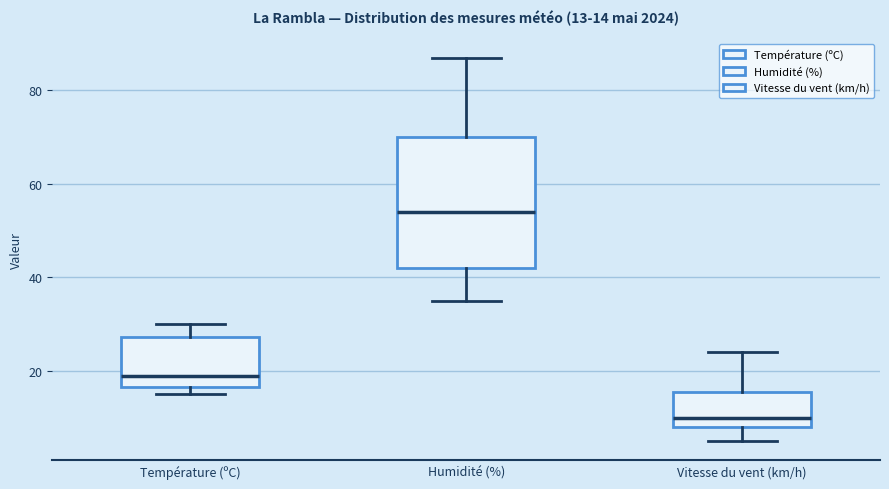

Which box has the highest median line?

Humidité (%)